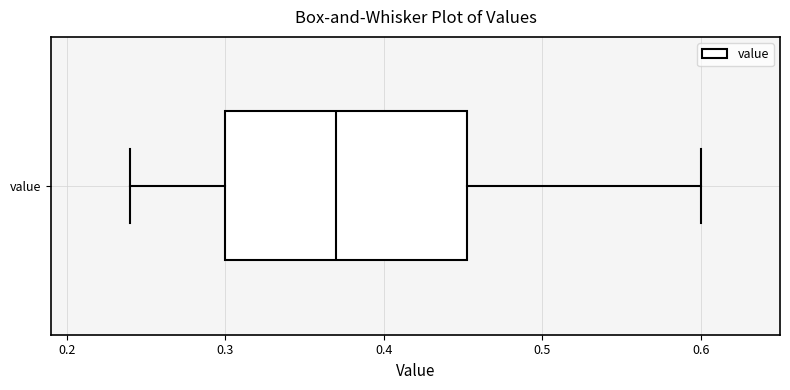

Transcribe this box plot: give where the median line is, the range the box spans, and where the two whiskers end, as read against the x-axis. The values are not printed on the chart, so give them approximately, as read against the axis.

median 0.37, box 0.30 to 0.45, whiskers 0.24 to 0.60